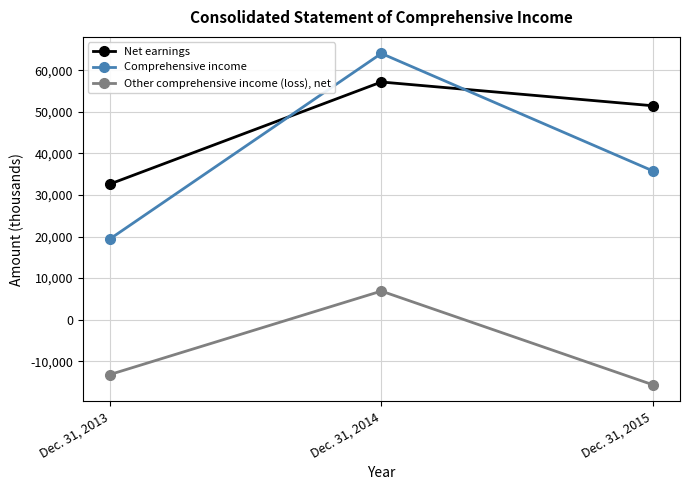

What is the difference between the maximum and minimum values in the Net earnings series?

24568